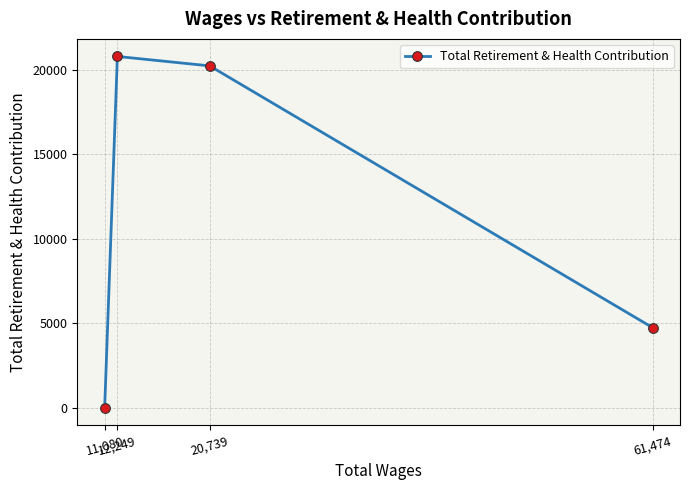

What is the greatest value displayed?

20782